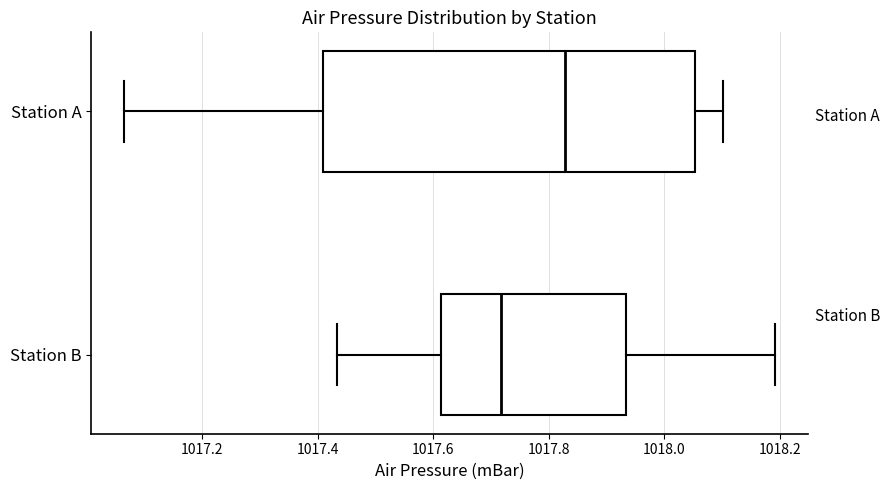

Reading bottom to top, transcribe this box plot: for each box, give where its median line is, the range the box spans, and where its two whiskers end, as read against the x-axis. The values are not printed on the chart, so give them approximately, as read against the axis.

Station B: median 1017.72, box 1017.62 to 1017.94, whiskers 1017.44 to 1018.20
Station A: median 1017.82, box 1017.40 to 1018.06, whiskers 1017.06 to 1018.10